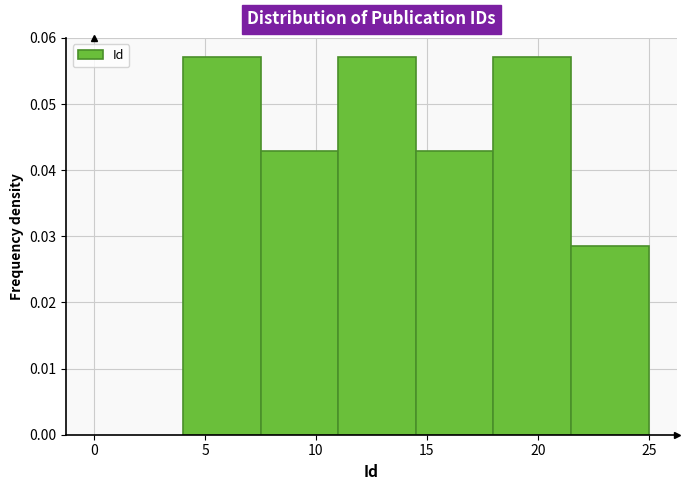

Reading left to right, transcribe this chart: for each bar, give the range it covers on the x-axis and its height. The values are not printed on the chart, so give them approximately, as read against the axis.

4.0 to 7.5: 0.057
7.5 to 11.0: 0.043
11.0 to 14.5: 0.057
14.5 to 18.0: 0.043
18.0 to 21.5: 0.057
21.5 to 25.0: 0.029